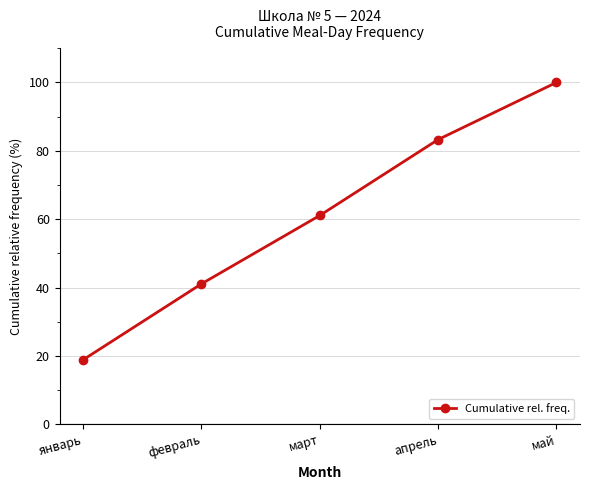

What is the difference between the maximum and minimum values?

81.1